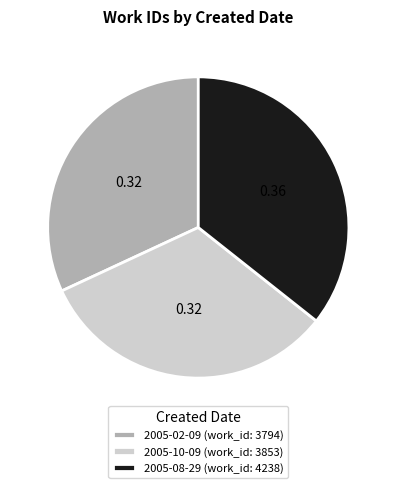

Does any single category account for the majority?

No